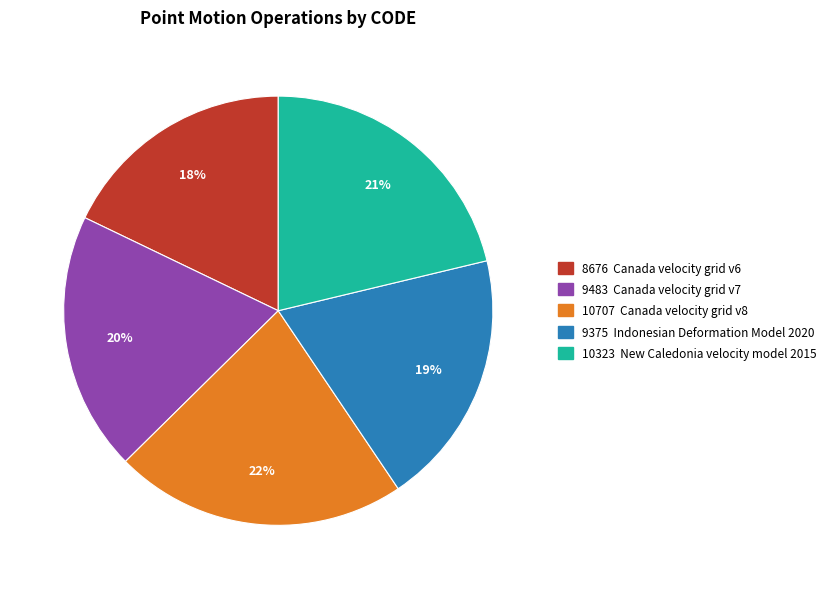

To the nearest percent, what is the difference between the largest and smallest slice percentages?

4%